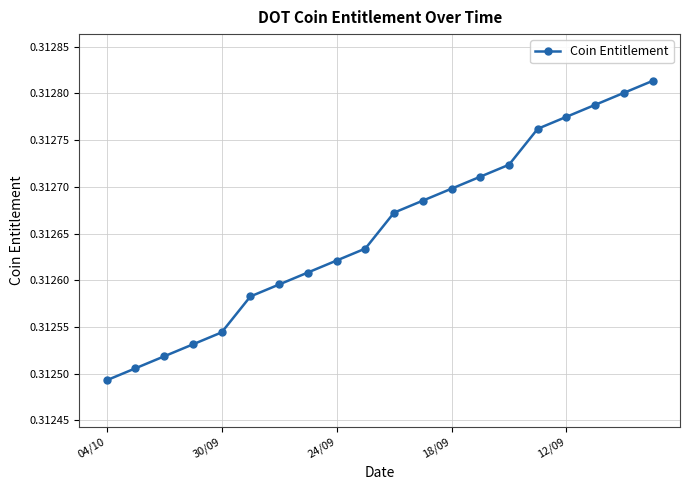

What is the sum of all values?

6.3